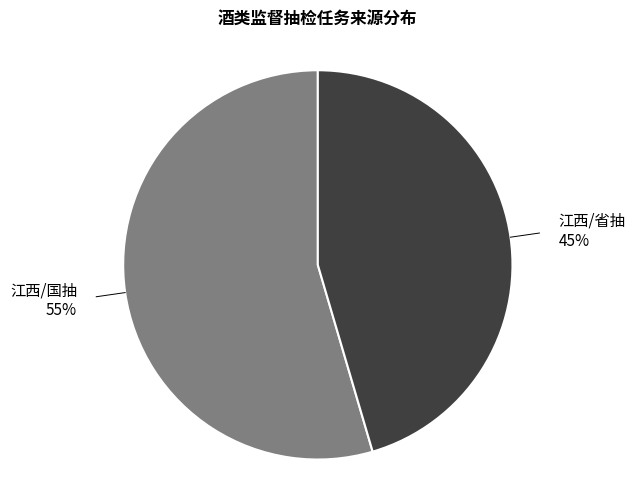

Is there a majority slice in this chart?

Yes